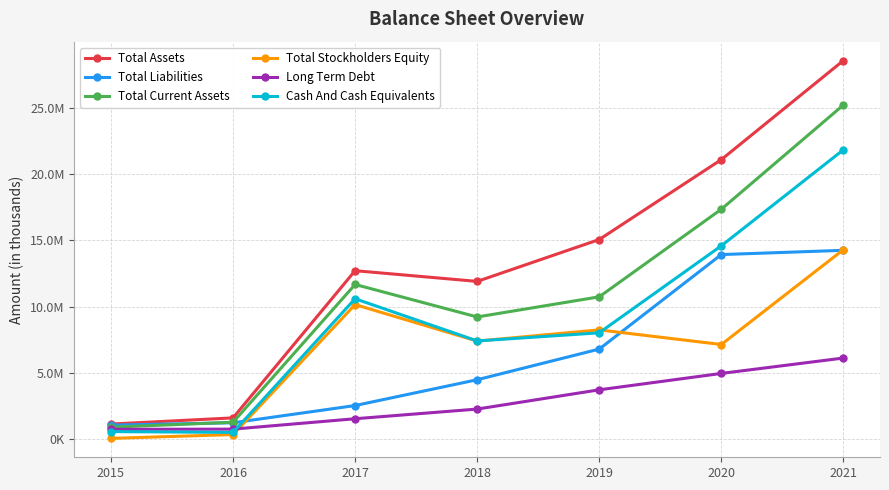

What value does the Total Assets series have at 2016?

1624000